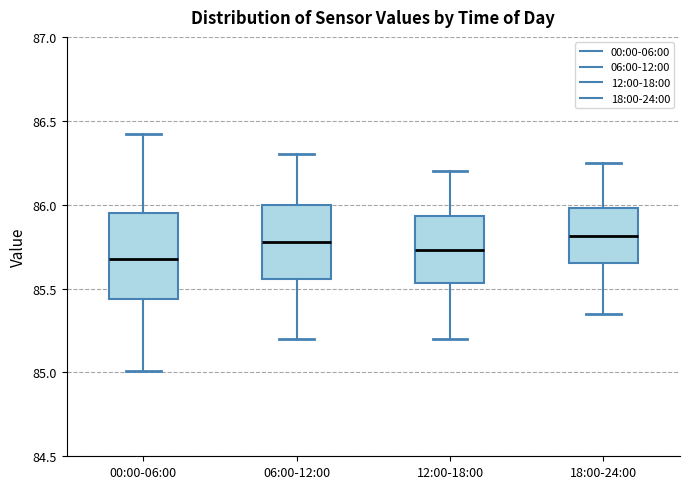

Reading left to right, transcribe this box plot: for each box, give where its median line is, the range the box spans, and where its two whiskers end, as read against the y-axis. The values are not printed on the chart, so give them approximately, as read against the axis.

00:00-06:00: median 85.70, box 85.45 to 85.95, whiskers 85.00 to 86.40
06:00-12:00: median 85.80, box 85.55 to 86.00, whiskers 85.20 to 86.30
12:00-18:00: median 85.75, box 85.55 to 85.95, whiskers 85.20 to 86.20
18:00-24:00: median 85.80, box 85.65 to 86.00, whiskers 85.35 to 86.25